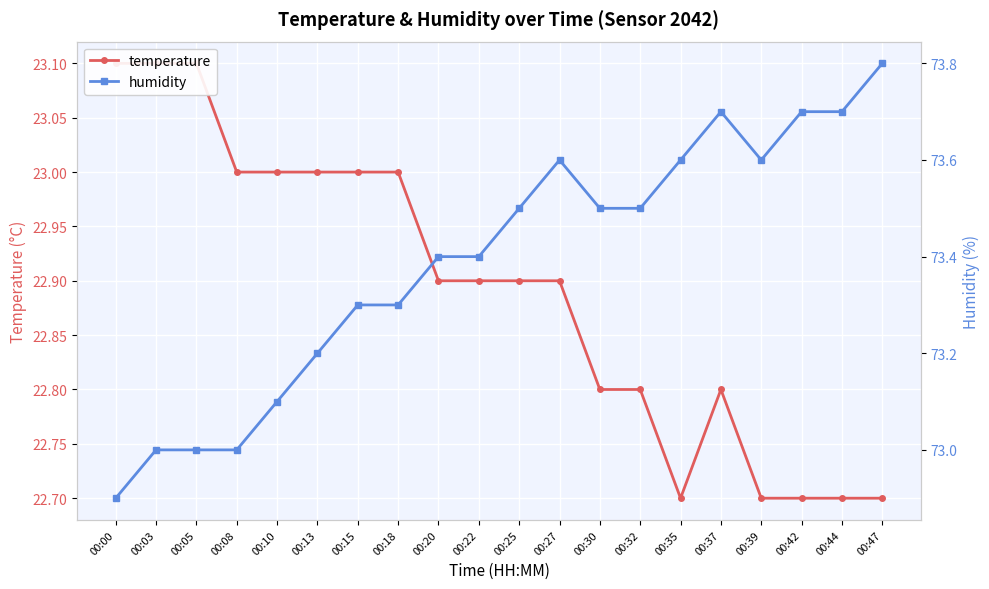

Reading right to left, extract all data points from this chart.

temperature: 00:47=22.7	00:44=22.7	00:42=22.7	00:39=22.7	00:37=22.8	00:35=22.7	00:32=22.8	00:30=22.8	00:27=22.9	00:25=22.9	00:22=22.9	00:20=22.9	00:18=23.0	00:15=23.0	00:13=23.0	00:10=23.0	00:08=23.0	00:05=23.1	00:03=23.1	00:00=23.1
humidity: 00:47=73.8	00:44=73.7	00:42=73.7	00:39=73.6	00:37=73.7	00:35=73.6	00:32=73.5	00:30=73.5	00:27=73.6	00:25=73.5	00:22=73.4	00:20=73.4	00:18=73.3	00:15=73.3	00:13=73.2	00:10=73.1	00:08=73.0	00:05=73.0	00:03=73.0	00:00=72.9